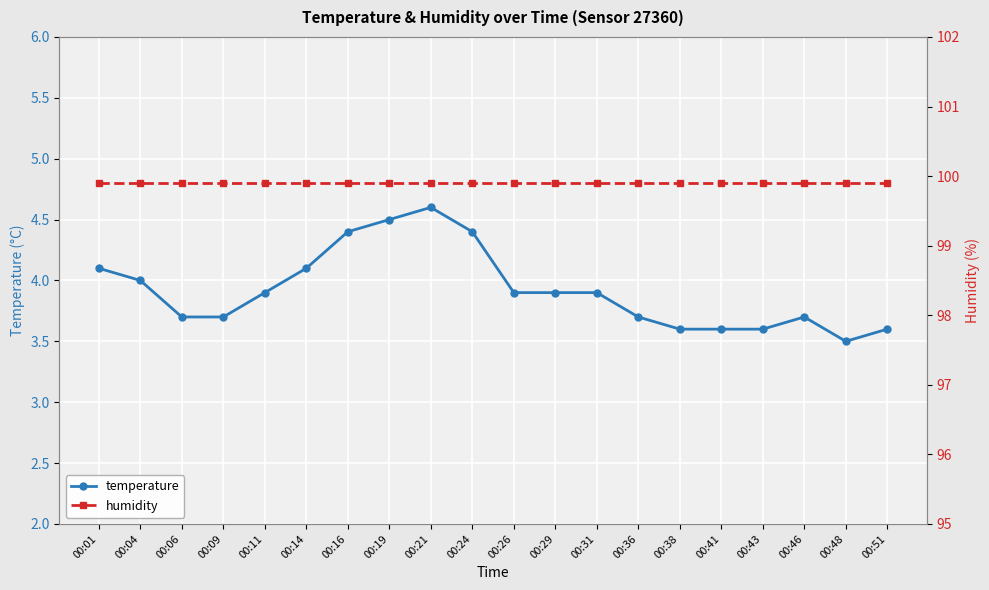

What is the difference between the highest and lowest values at 00:06?

96.2